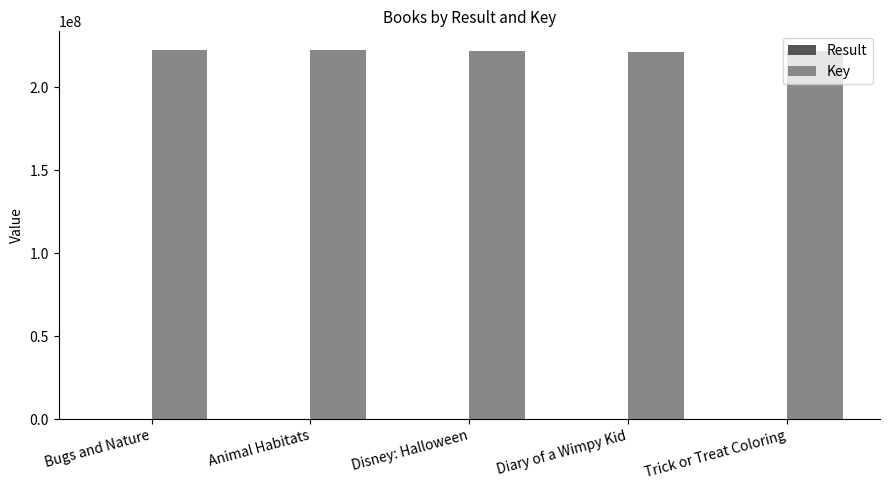

What is the sum of all Key values?

1109426394